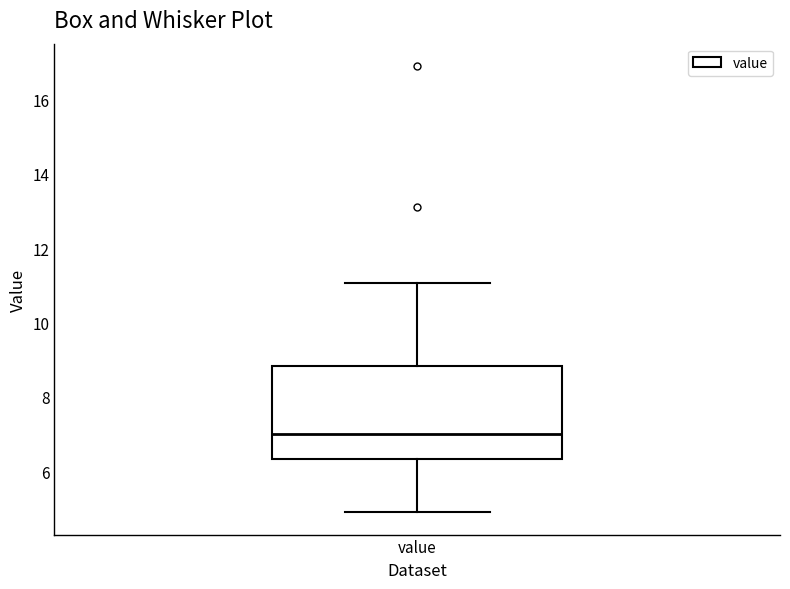

Transcribe this box plot: give where the median line is, the range the box spans, and where the two whiskers end, as read against the y-axis. The values are not printed on the chart, so give them approximately, as read against the axis.

median 7.0, box 6.4 to 8.8, whiskers 5.0 to 11.0